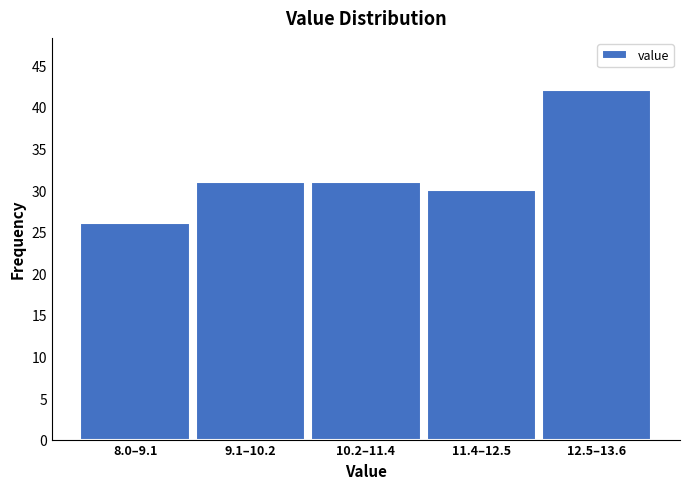

Reading right to left, what are all the values shown in this chart?

12.5–13.6=42	11.4–12.5=30	10.2–11.4=31	9.1–10.2=31	8.0–9.1=26